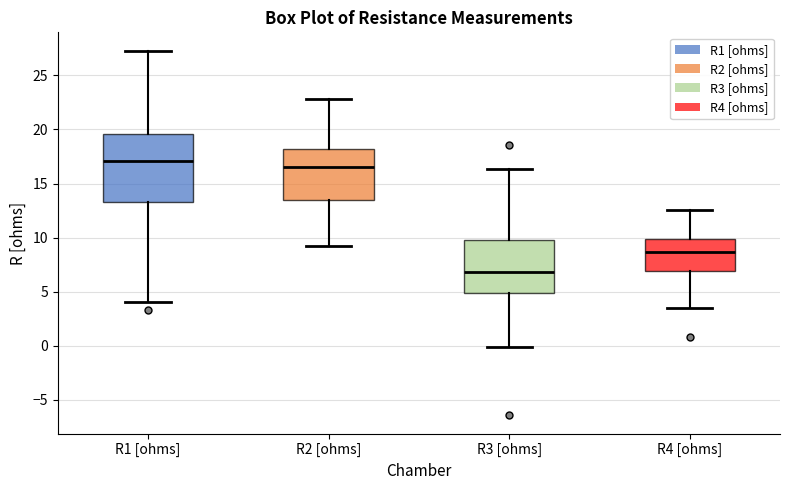

Reading left to right, read every box against the y-axis: the position of its median line, the range the box covers, and the ends of its whiskers. The values are not printed on the chart, so give them approximately, as read against the axis.

R1 [ohms]: median 17.0, box 13.5 to 19.5, whiskers 4.0 to 27.5
R2 [ohms]: median 16.5, box 13.5 to 18.0, whiskers 9.0 to 23.0
R3 [ohms]: median 7.0, box 5.0 to 10.0, whiskers 0.0 to 16.5
R4 [ohms]: median 8.5, box 7.0 to 10.0, whiskers 3.5 to 12.5